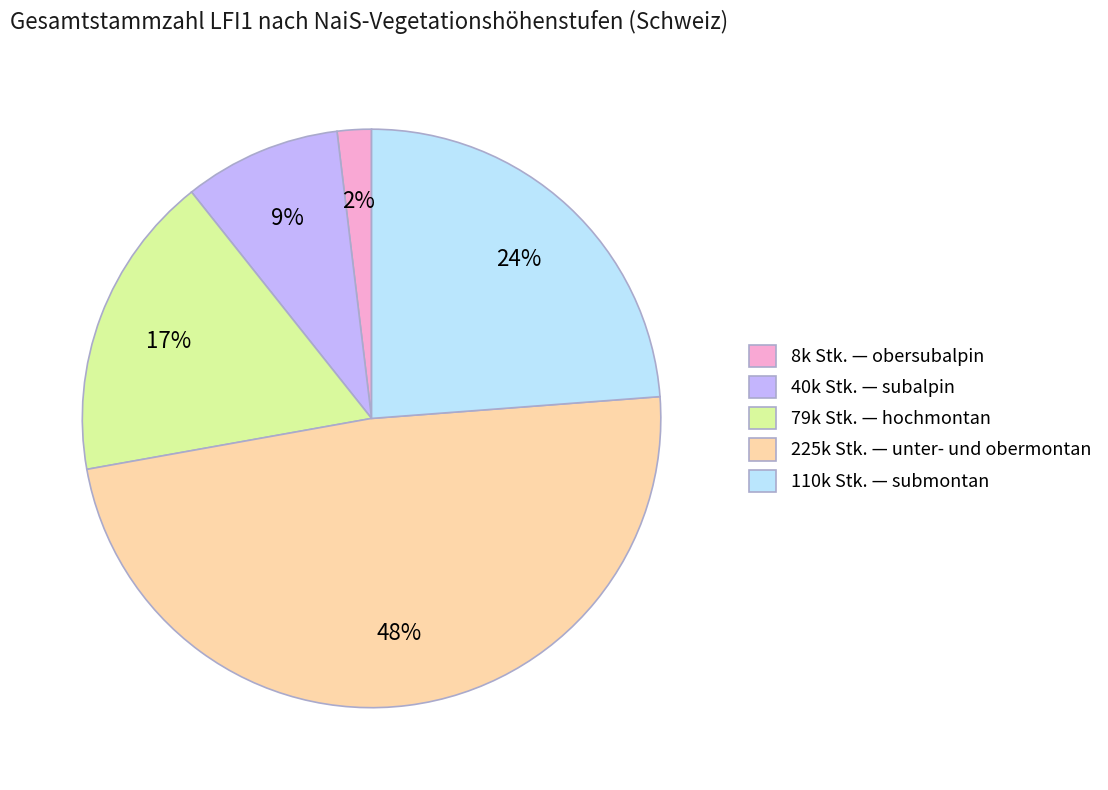

Does 79k Stk. — hochmontan represent more than half of the total?

No